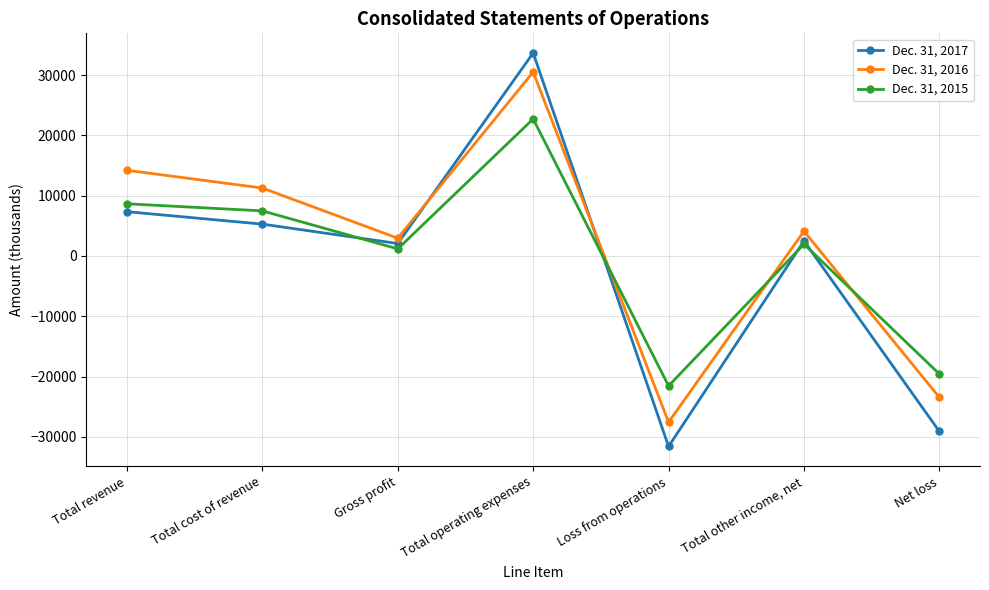

At which category does Dec. 31, 2015 reach its first local valley?

Gross profit